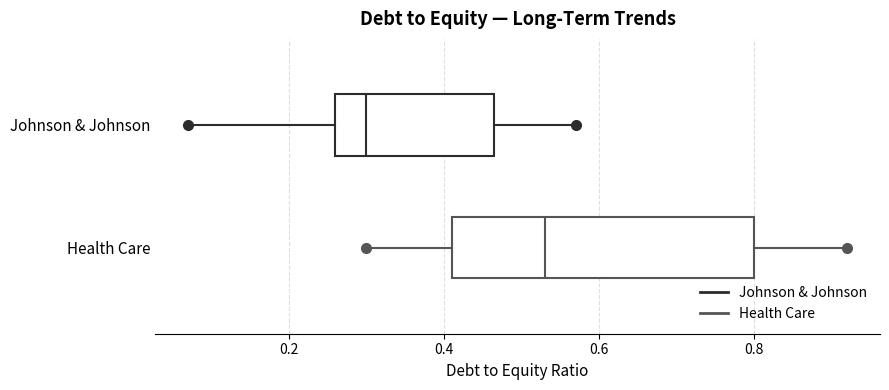

Where is the right edge of the box for Health Care on the x-axis? The values are not printed on the chart, so give them approximately, as read against the axis.

0.80